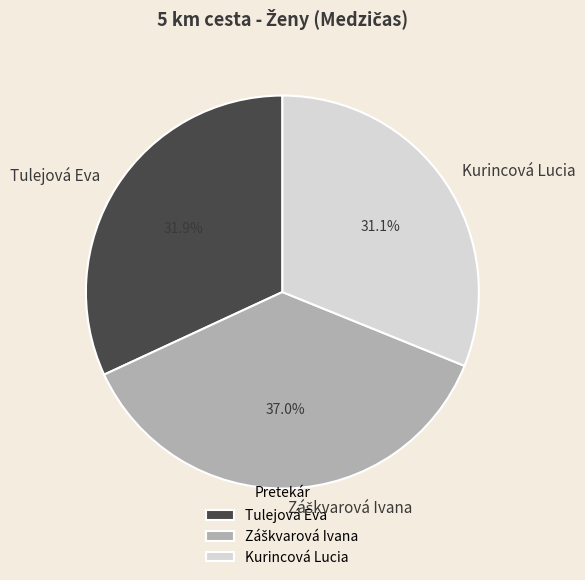

What is the total percentage of Tulejová Eva and Kurincová Lucia?

63.0%